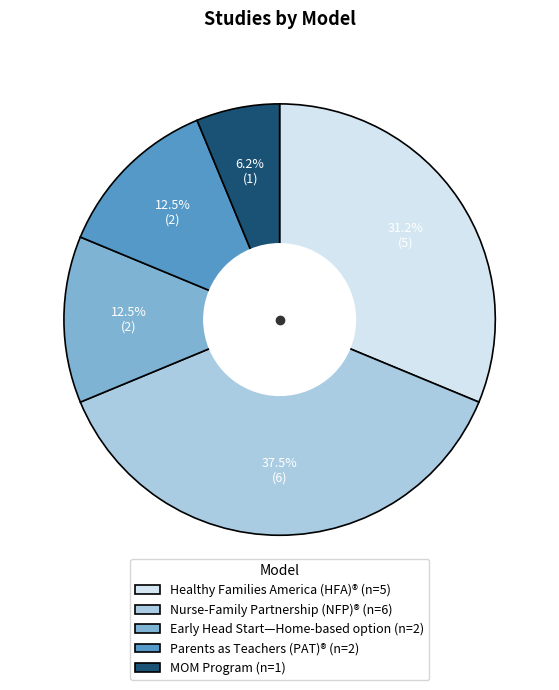

Is there a majority slice in this chart?

No